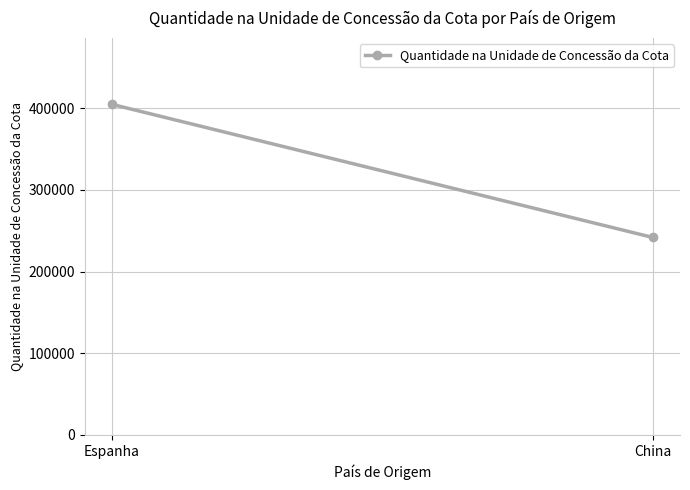

Approximately how many times larger is the value at China compared to Espanha?

0.6